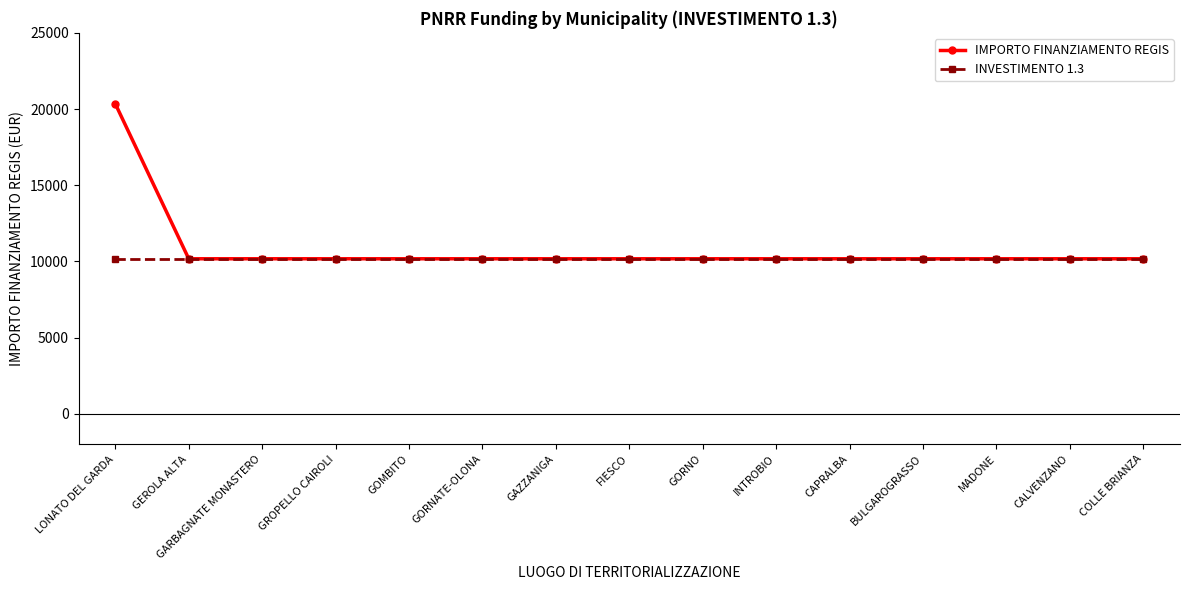

At which category does the chart reach its peak across all series?

LONATO DEL GARDA